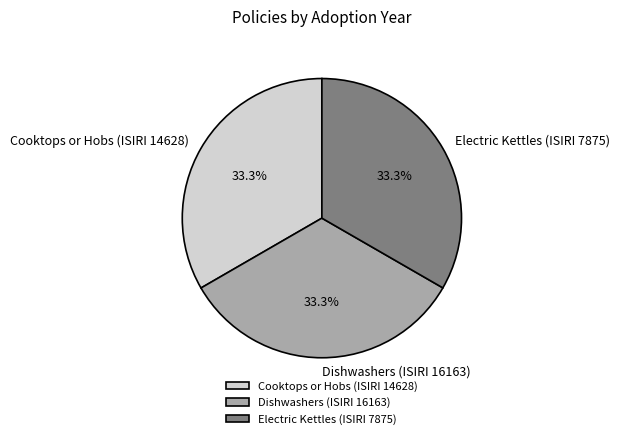

Approximately how many times larger is the value at Dishwashers (ISIRI 16163) compared to Cooktops or Hobs (ISIRI 14628)?

1.0